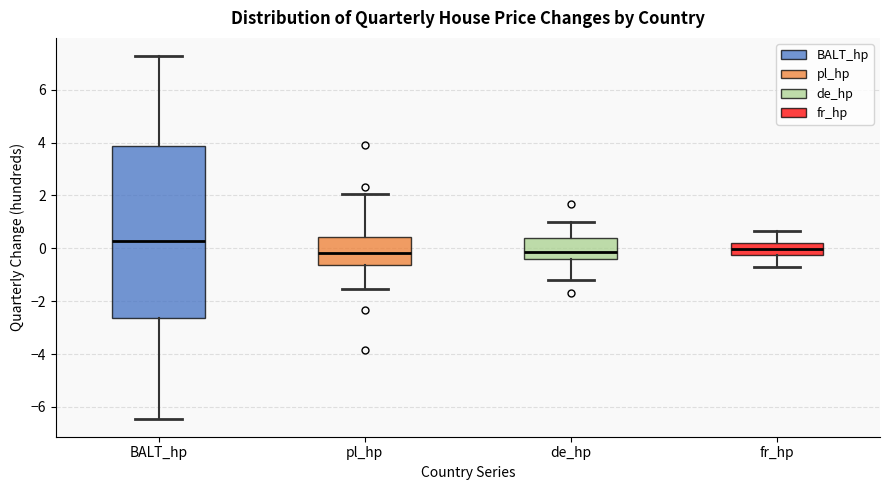

Reading left to right, transcribe this box plot: for each box, give where its median line is, the range the box spans, and where its two whiskers end, as read against the y-axis. The values are not printed on the chart, so give them approximately, as read against the axis.

BALT_hp: median 0.2, box -2.6 to 3.8, whiskers -6.4 to 7.2
pl_hp: median -0.2, box -0.6 to 0.4, whiskers -1.6 to 2.0
de_hp: median -0.2, box -0.4 to 0.4, whiskers -1.2 to 1.0
fr_hp: median 0.0, box -0.2 to 0.2, whiskers -0.6 to 0.6